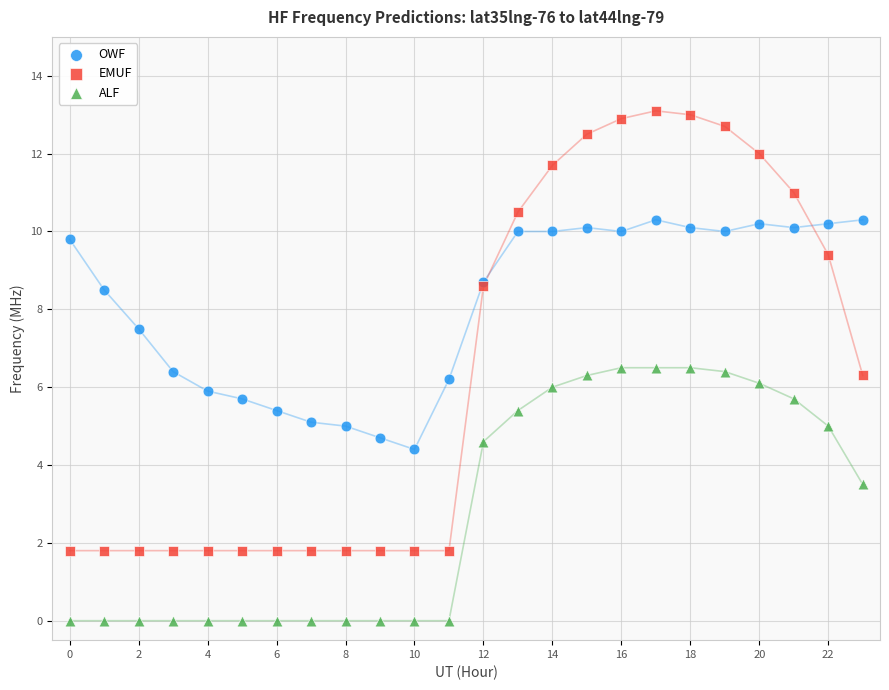

Which series has the largest Y range (max minus min)?

EMUF